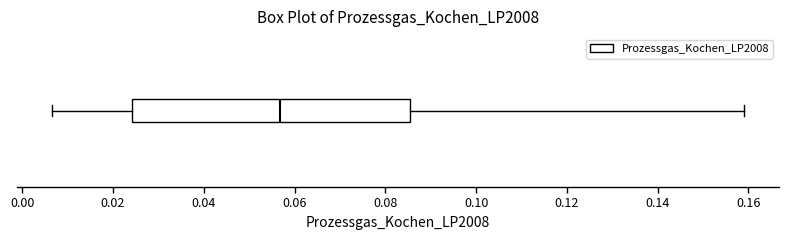

Where is the right edge of the box on the x-axis? The values are not printed on the chart, so give them approximately, as read against the axis.

0.086